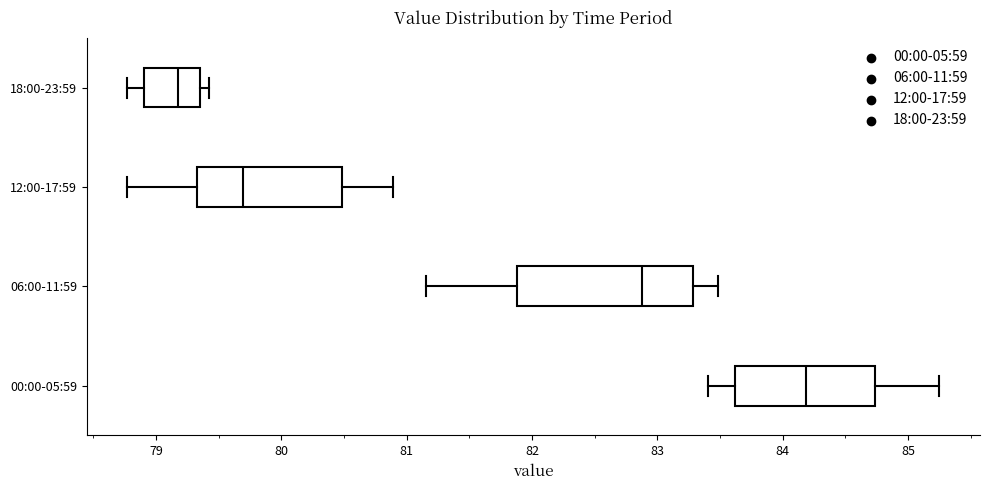

Reading bottom to top, read every box against the x-axis: the position of its median line, the range the box covers, and the ends of its whiskers. The values are not printed on the chart, so give them approximately, as read against the axis.

00:00-05:59: median 84.2, box 83.6 to 84.7, whiskers 83.4 to 85.3
06:00-11:59: median 82.9, box 81.9 to 83.3, whiskers 81.2 to 83.5
12:00-17:59: median 79.7, box 79.3 to 80.5, whiskers 78.8 to 80.9
18:00-23:59: median 79.2, box 78.9 to 79.3, whiskers 78.8 to 79.4